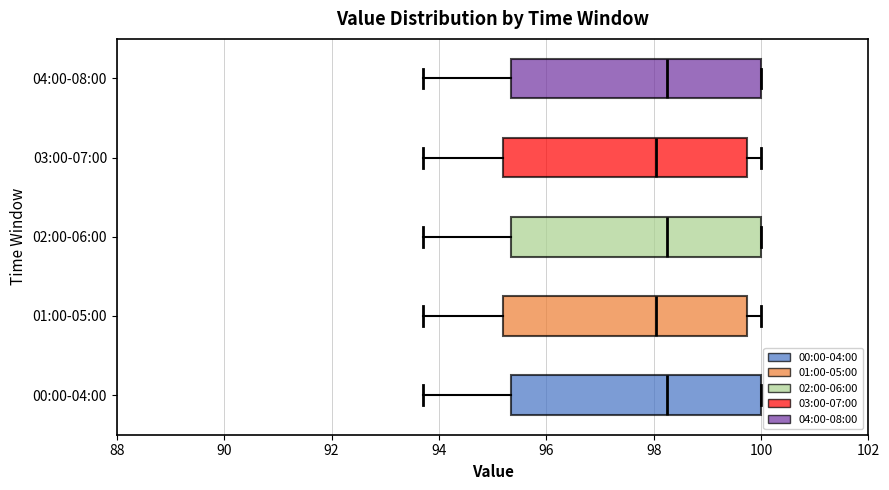

Reading bottom to top, transcribe this box plot: for each box, give where its median line is, the range the box spans, and where its two whiskers end, as read against the x-axis. The values are not printed on the chart, so give them approximately, as read against the axis.

00:00-04:00: median 98.2, box 95.4 to 100.0, whiskers 93.8 to 100.0
01:00-05:00: median 98.0, box 95.2 to 99.8, whiskers 93.8 to 100.0
02:00-06:00: median 98.2, box 95.4 to 100.0, whiskers 93.8 to 100.0
03:00-07:00: median 98.0, box 95.2 to 99.8, whiskers 93.8 to 100.0
04:00-08:00: median 98.2, box 95.4 to 100.0, whiskers 93.8 to 100.0